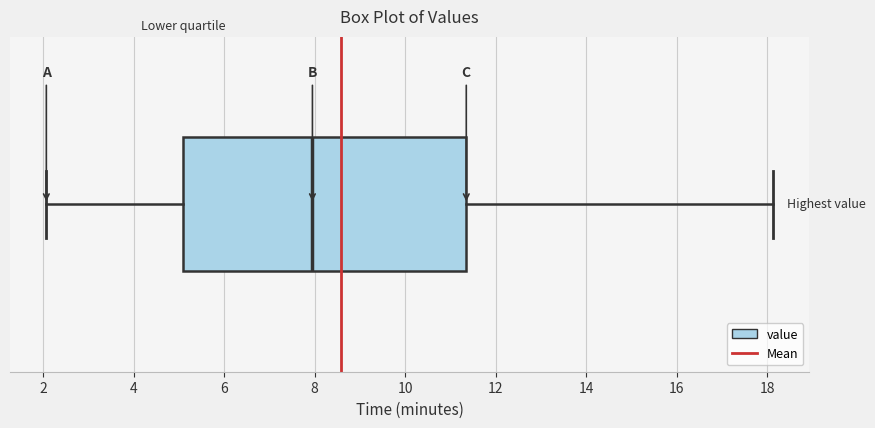

Where is the left edge of the box on the x-axis? The values are not printed on the chart, so give them approximately, as read against the axis.

5.0